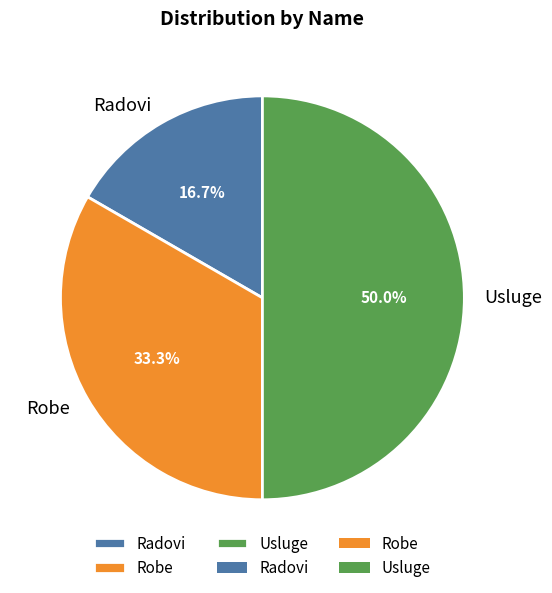

Does Robe account for over 50% of the chart?

No